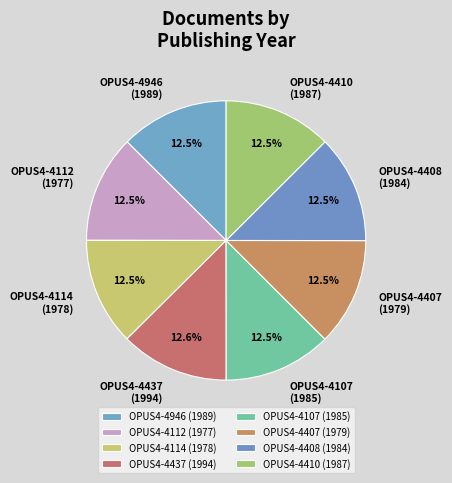

What is the ratio of the value at OPUS4-4946 (1989) to the value at OPUS4-4407 (1979)?

1.0